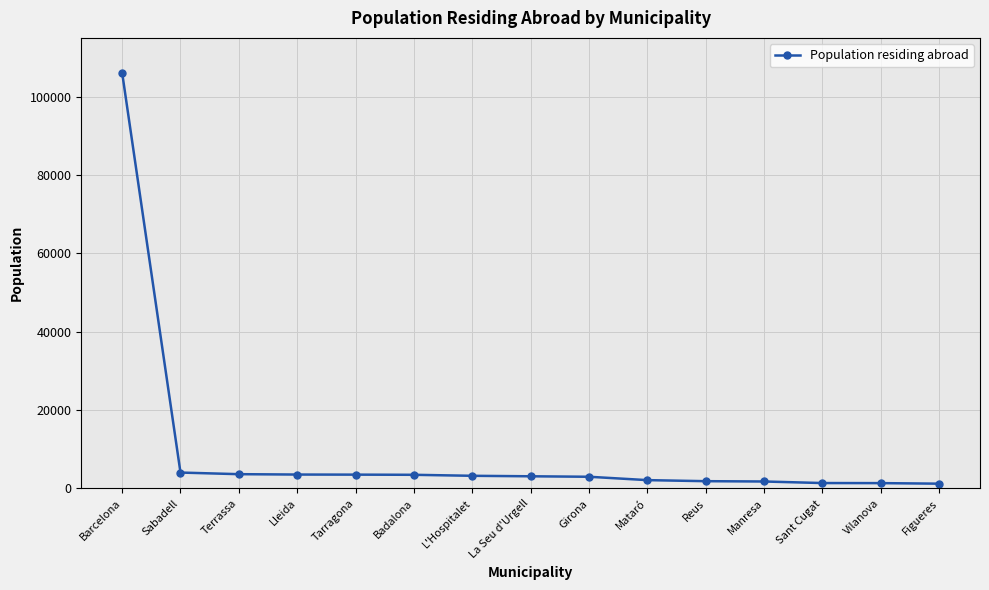

What is the smallest value displayed?

1231